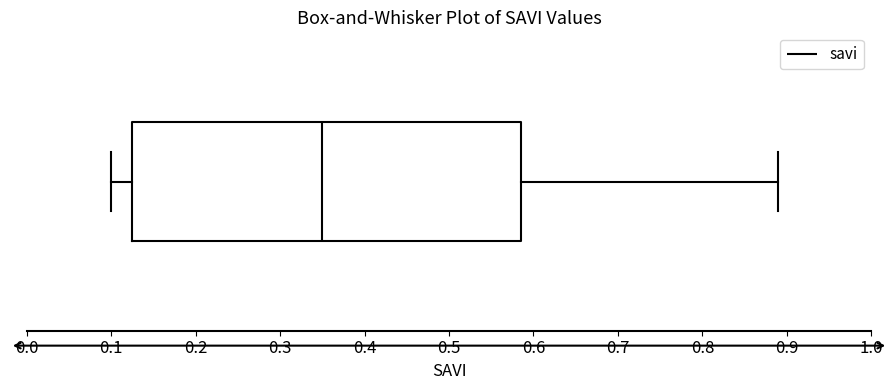

Transcribe this box plot: give where the median line is, the range the box spans, and where the two whiskers end, as read against the x-axis. The values are not printed on the chart, so give them approximately, as read against the axis.

median 0.35, box 0.13 to 0.59, whiskers 0.10 to 0.89